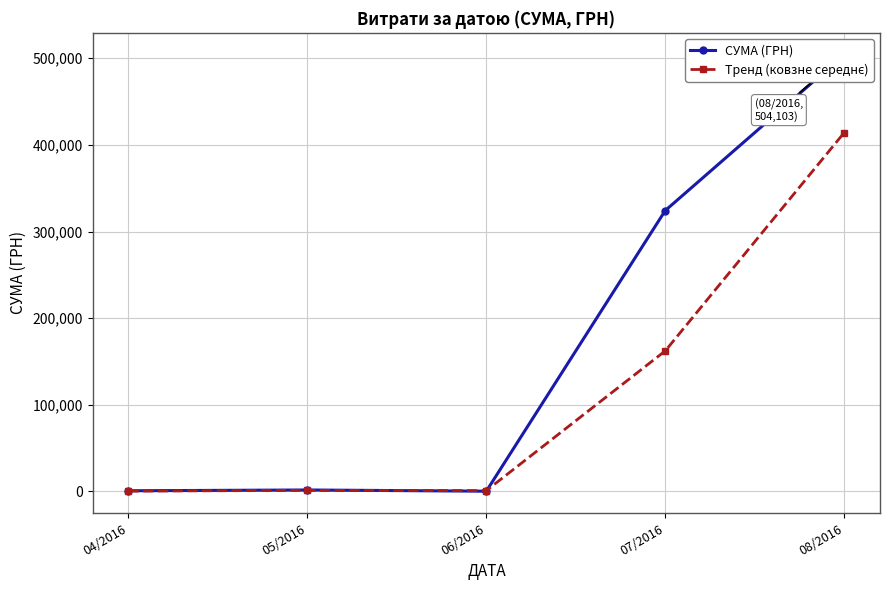

Between 04/2016 and 07/2016, which series saw the biggest shift?

СУМА (ГРН)